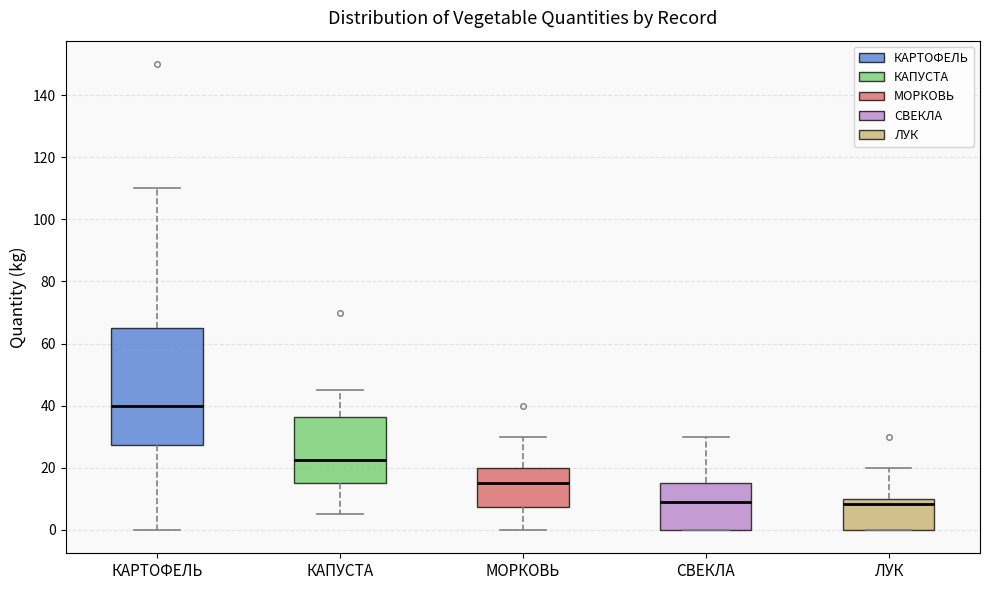

Which box is the tallest, from its lower edge to its upper edge?

КАРТОФЕЛЬ